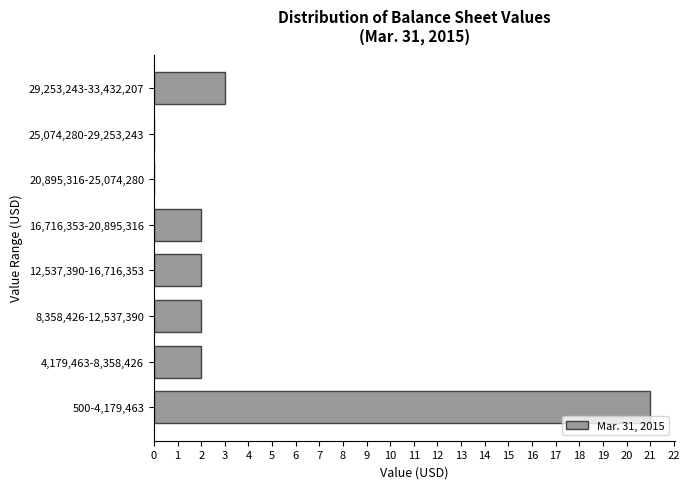

Reading top to bottom, transcribe all the data shown in this chart.

29,253,243-33,432,207=3	25,074,280-29,253,243=0	20,895,316-25,074,280=0	16,716,353-20,895,316=2	12,537,390-16,716,353=2	8,358,426-12,537,390=2	4,179,463-8,358,426=2	500-4,179,463=21